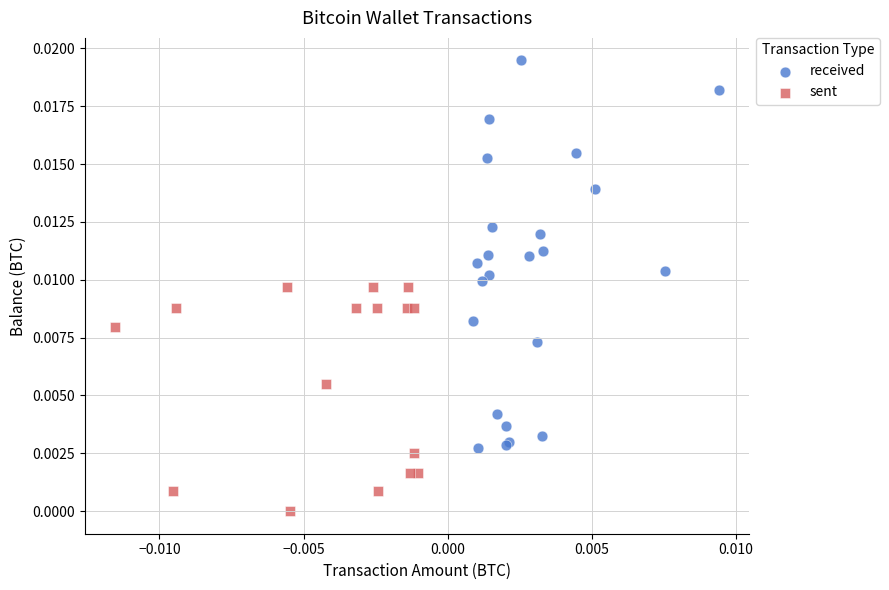

Which series has the widest spread of Y values?

received